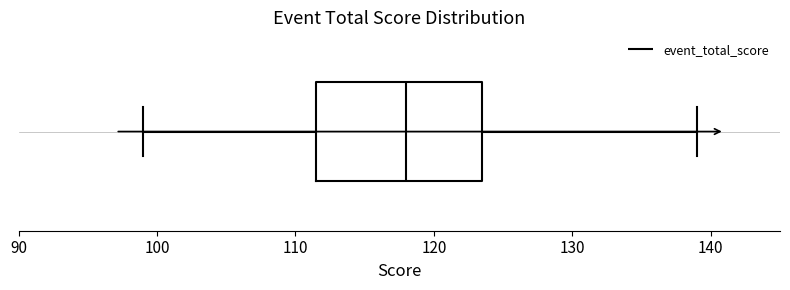

Where is the left edge of the box on the x-axis? The values are not printed on the chart, so give them approximately, as read against the axis.

112